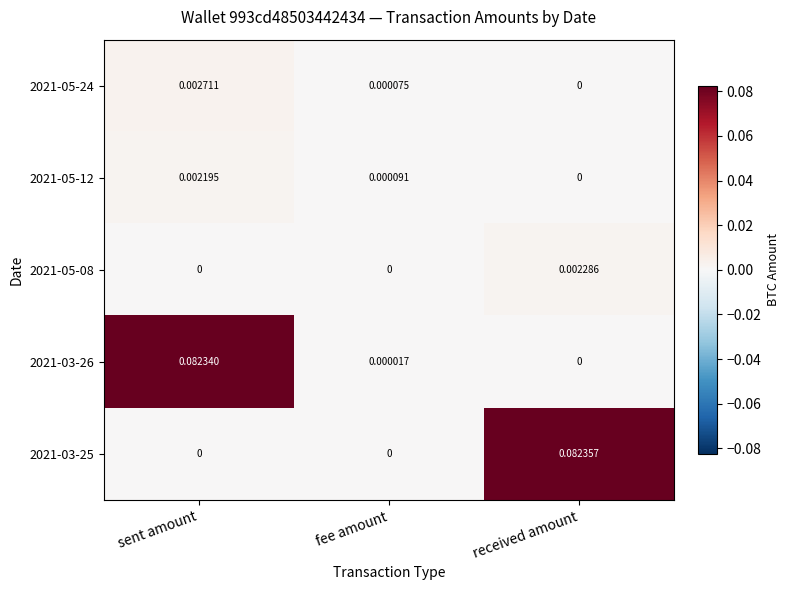

Count the number of categories in the chart.

3